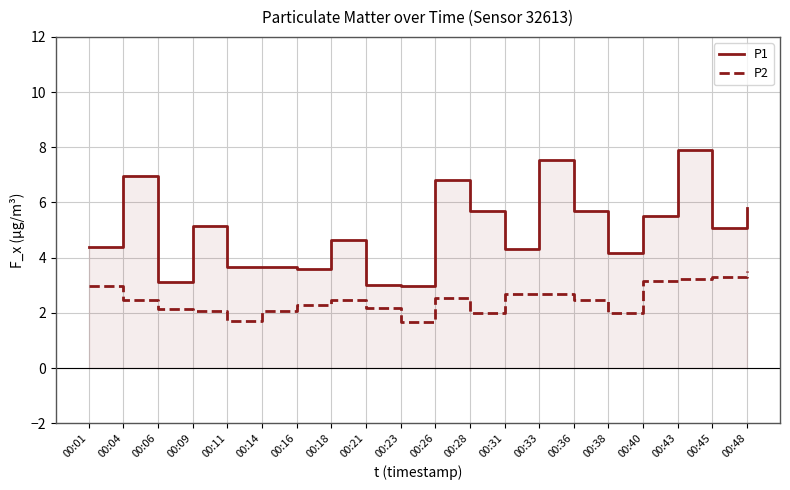

Is it true that P2 equals 3.1 at 00:14?

False